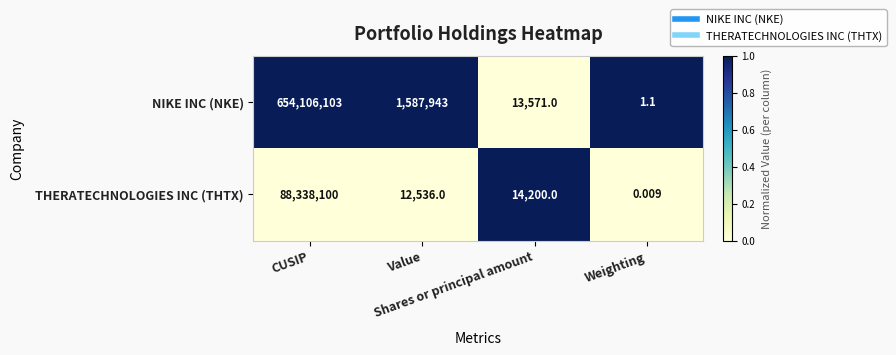

Rank the series by their average value, from highest to lowest.

NIKE INC (NKE), THERATECHNOLOGIES INC (THTX)